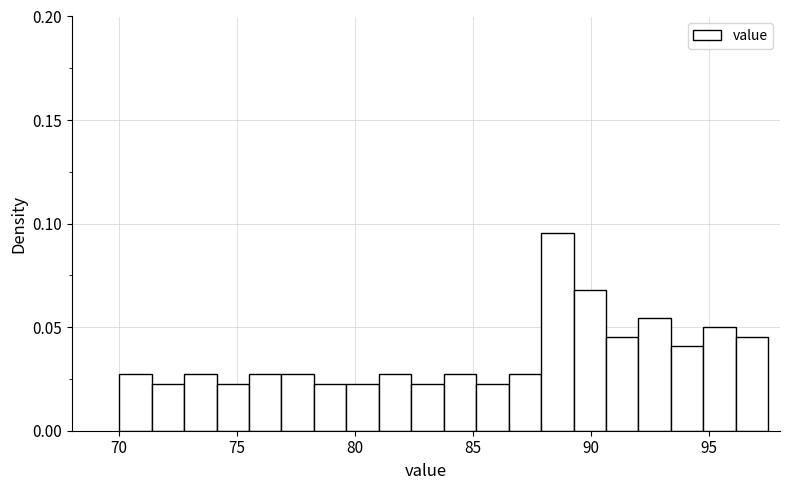

Read against the x-axis, roughly where is the centre of the tallest bar?

88.5